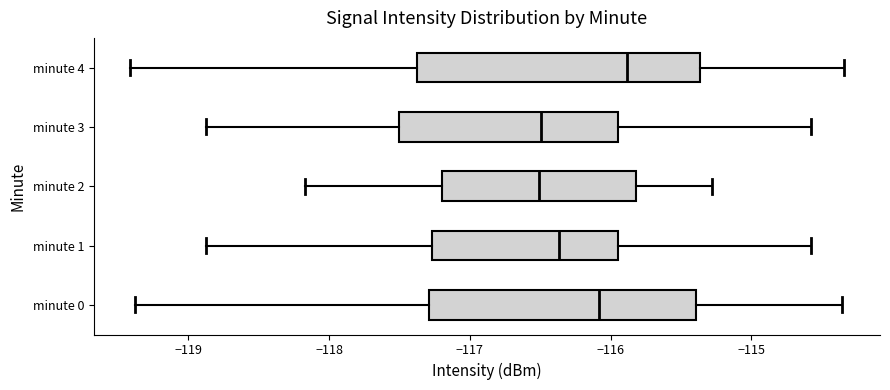

Reading bottom to top, transcribe this box plot: for each box, give where its median line is, the range the box spans, and where its two whiskers end, as read against the x-axis. The values are not printed on the chart, so give them approximately, as read against the axis.

minute 0: median -116.1, box -117.3 to -115.4, whiskers -119.4 to -114.4
minute 1: median -116.4, box -117.3 to -115.9, whiskers -118.9 to -114.6
minute 2: median -116.5, box -117.2 to -115.8, whiskers -118.2 to -115.3
minute 3: median -116.5, box -117.5 to -115.9, whiskers -118.9 to -114.6
minute 4: median -115.9, box -117.4 to -115.4, whiskers -119.4 to -114.3